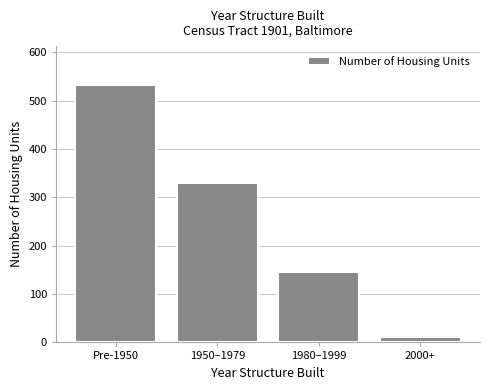

Reading left to right, extract all data points from this chart.

533	329	146	12